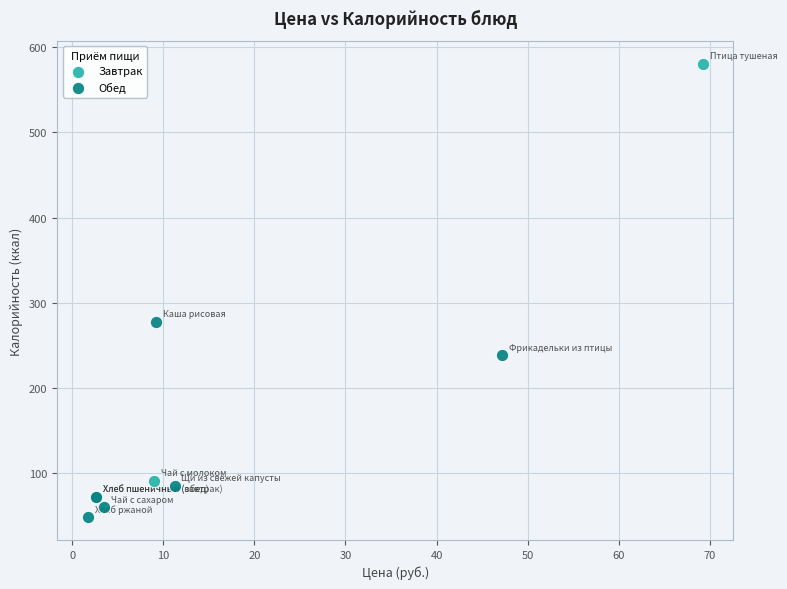

What are all the series names shown in the legend?

Завтрак, Обед